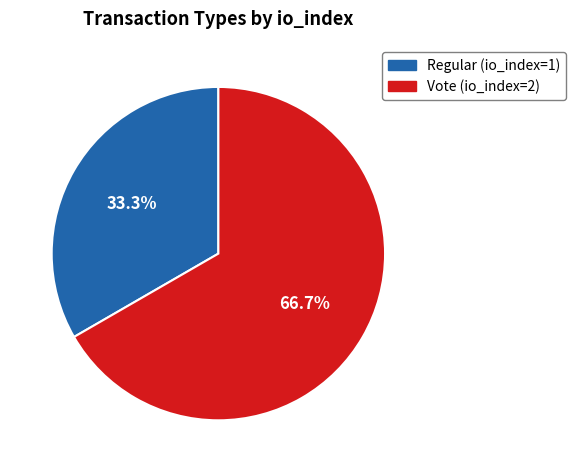

Count the number of slices in the pie.

2